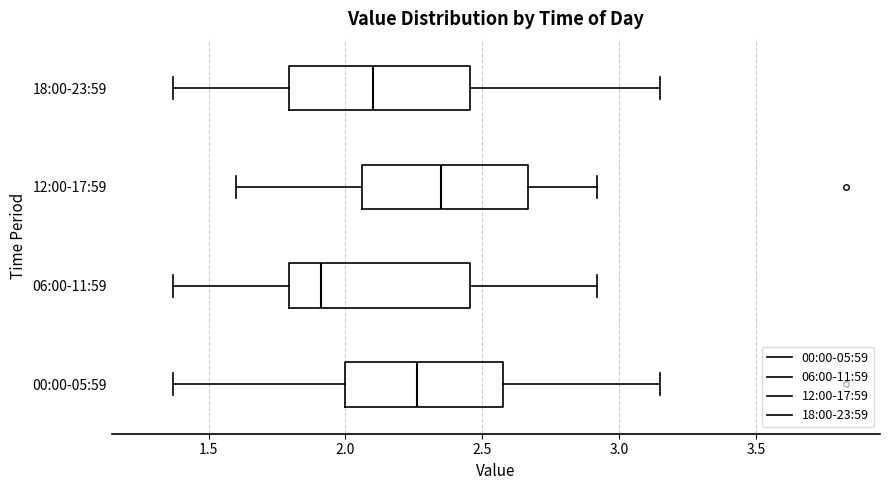

Where is the right edge of the box for 12:00-17:59 on the x-axis? The values are not printed on the chart, so give them approximately, as read against the axis.

2.65